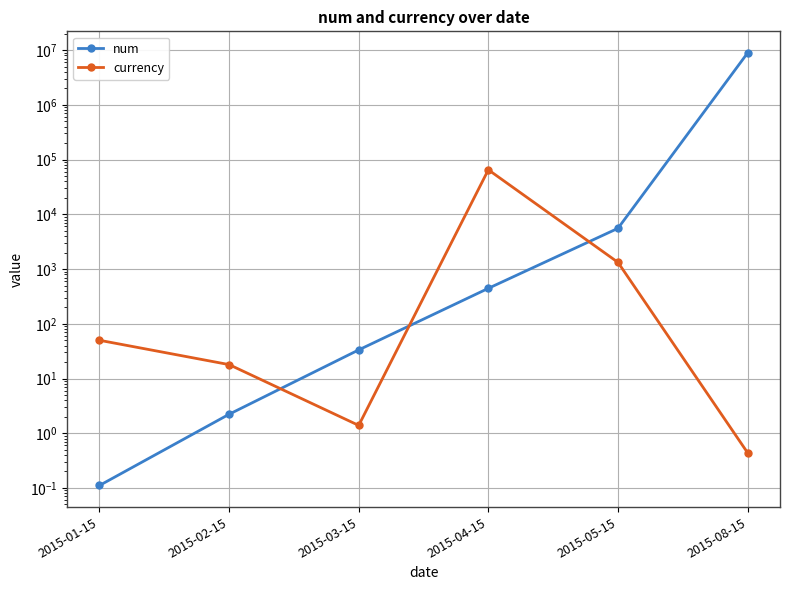

What is the label of the 5th point from the right?

2015-02-15